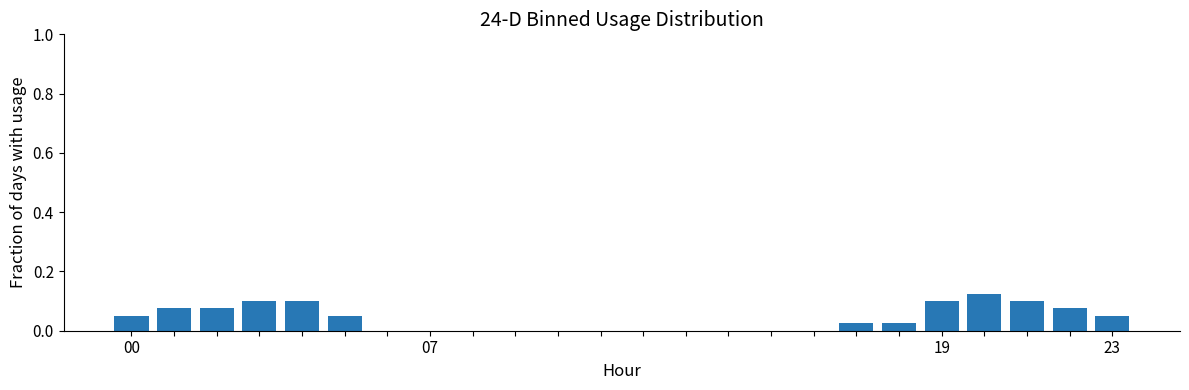

What is the sum of all values?

1.0